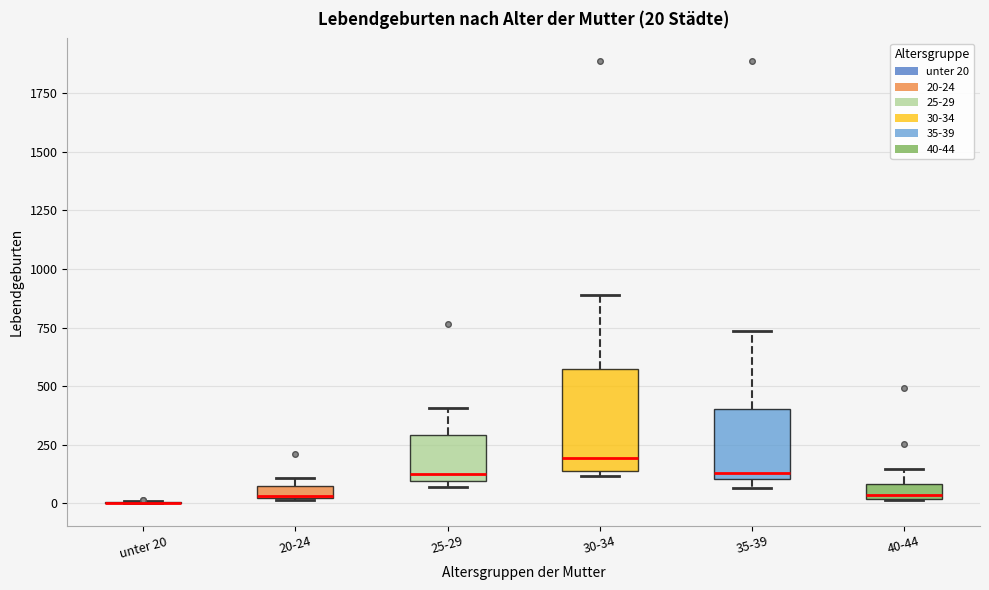

Which box is the tallest, from its lower edge to its upper edge?

30-34